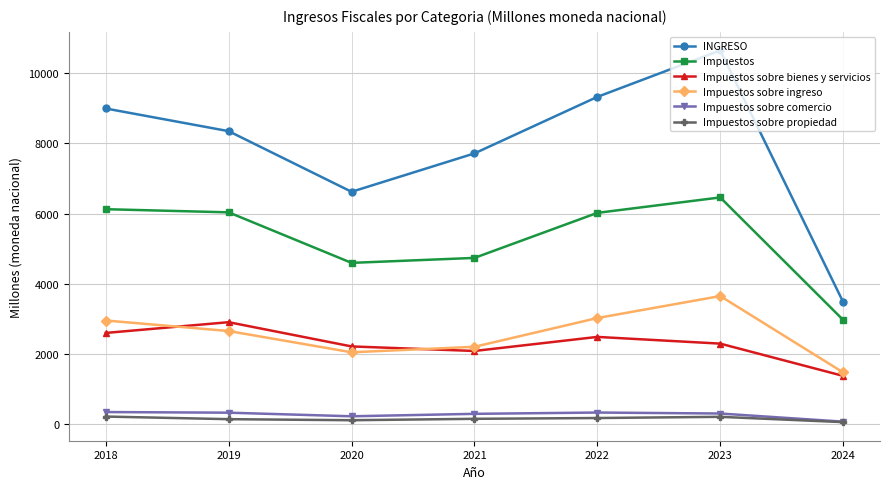

Rank the categories by INGRESO value from highest to lowest.

2023, 2022, 2018, 2019, 2021, 2020, 2024